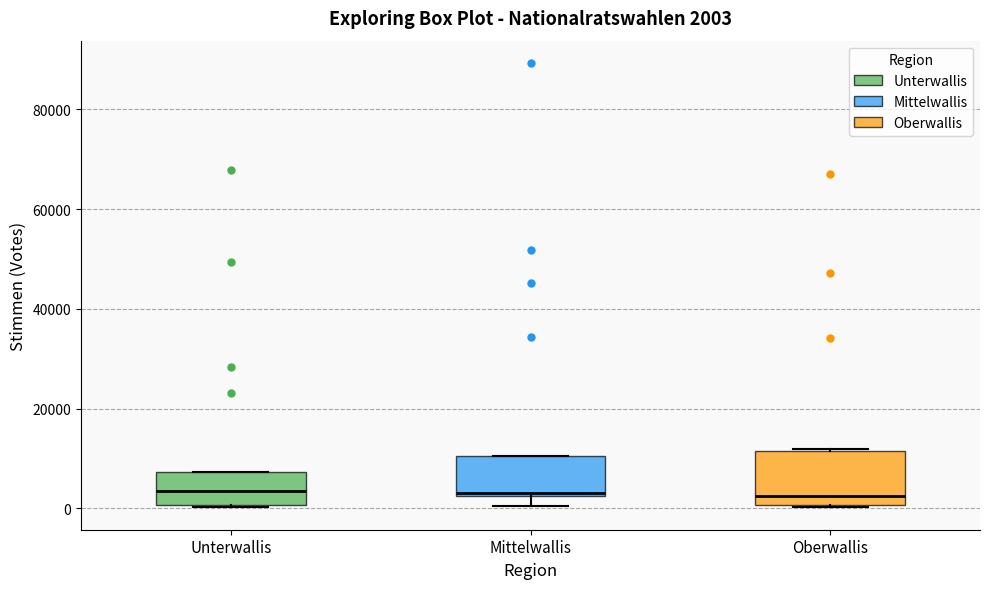

Which box is the tallest, from its lower edge to its upper edge?

Oberwallis